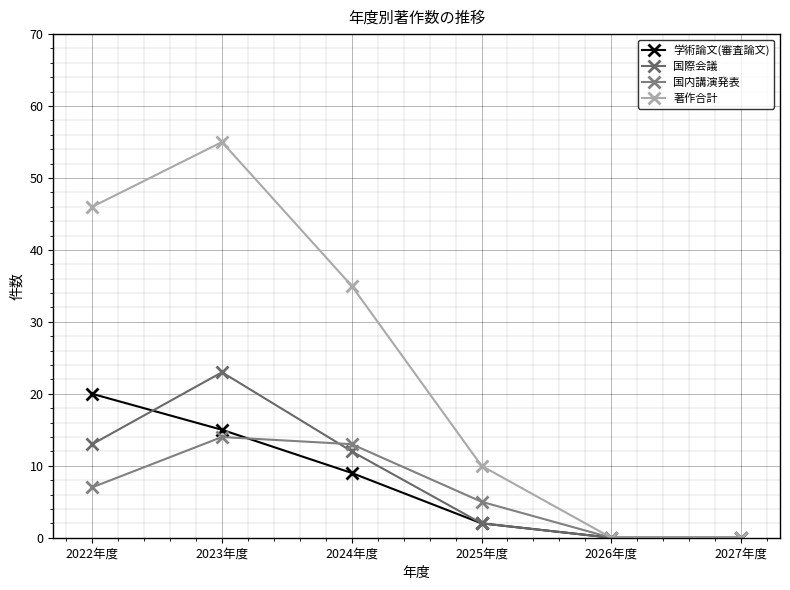

Is the value of 国内講演発表 at 2023年度 greater than the value of 著作合計 at 2025年度?

Yes